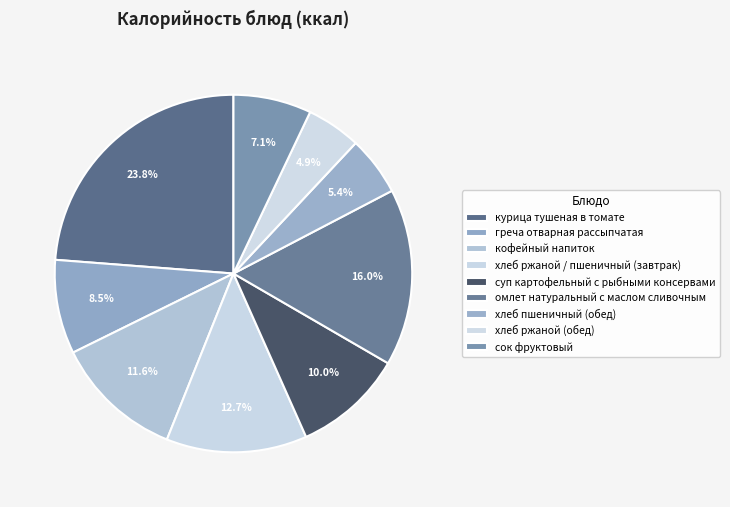

Approximately how many times larger is the value at кофейный напиток compared to курица тушеная в томате?

0.5